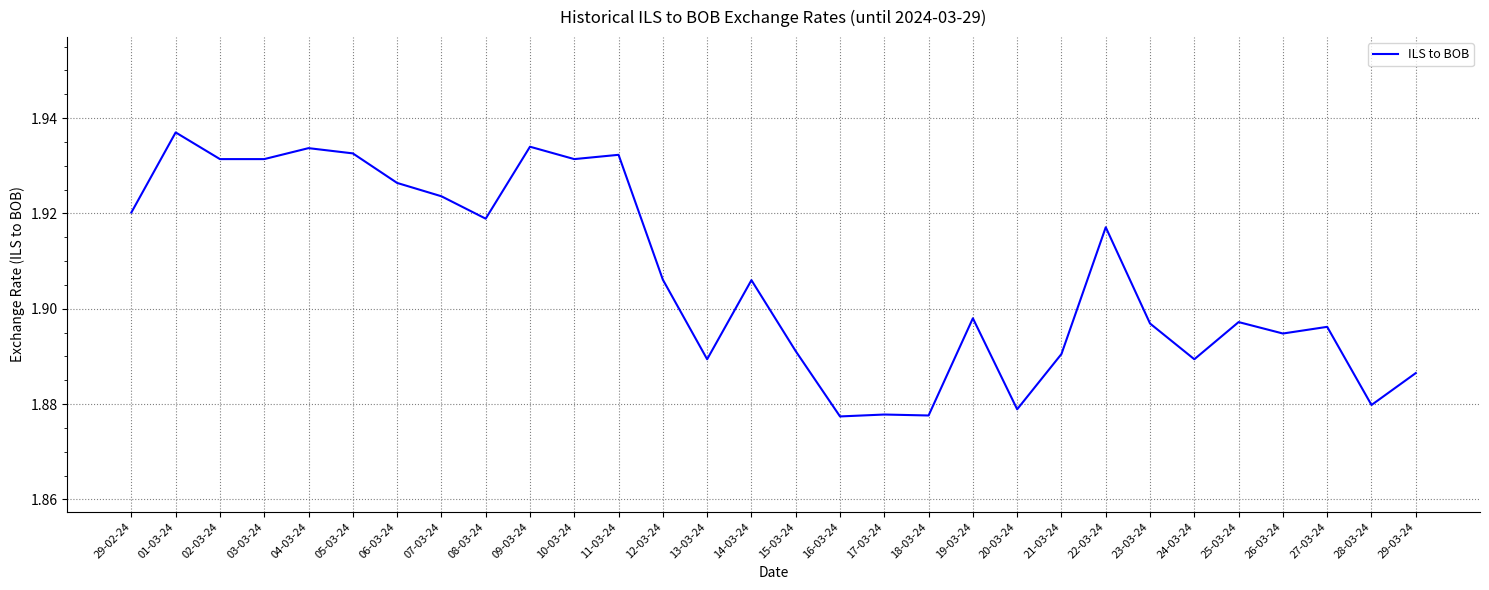

What position from the right is 02-03-24?

28